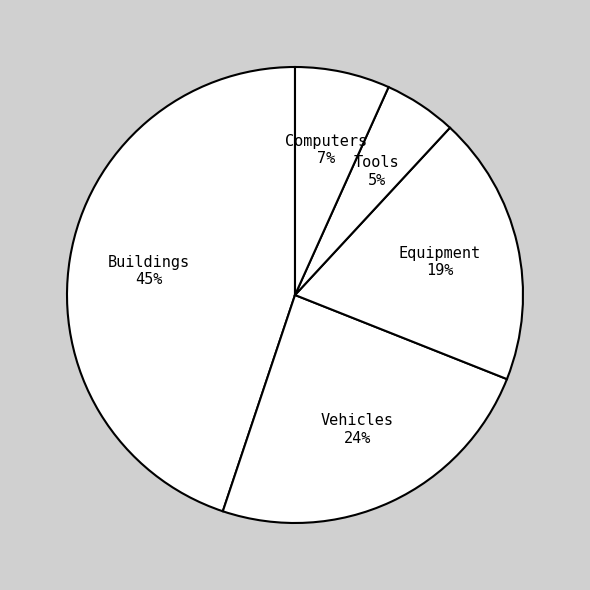

Which slice is the largest?

Buildings